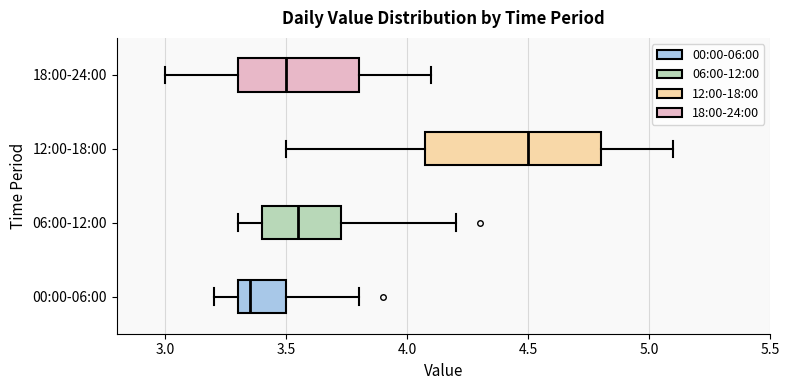

Which box has the furthest to the right median line?

12:00-18:00